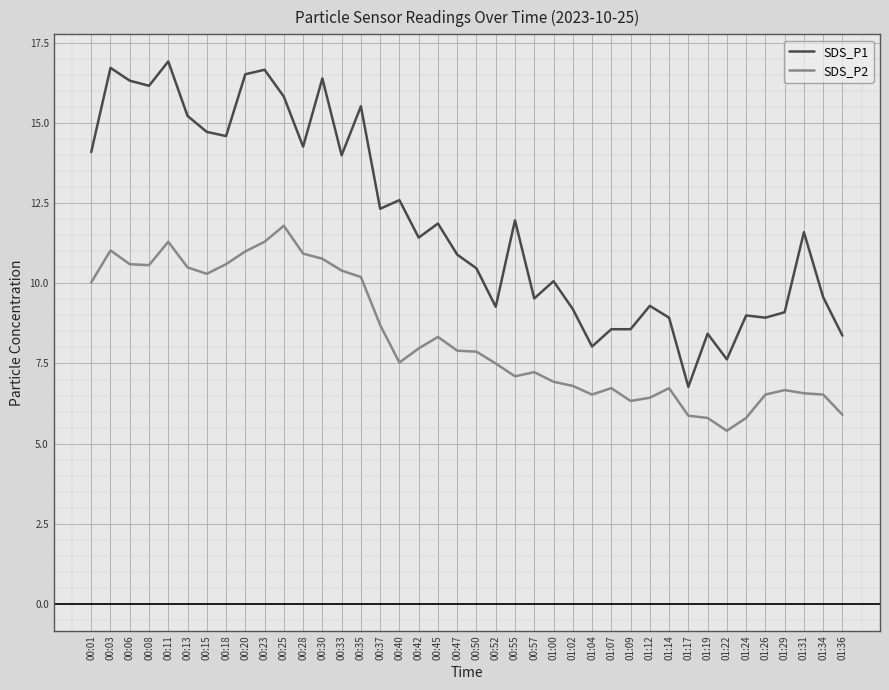

What is the difference between the SDS_P2 values at 00:25 and 00:33?

1.4